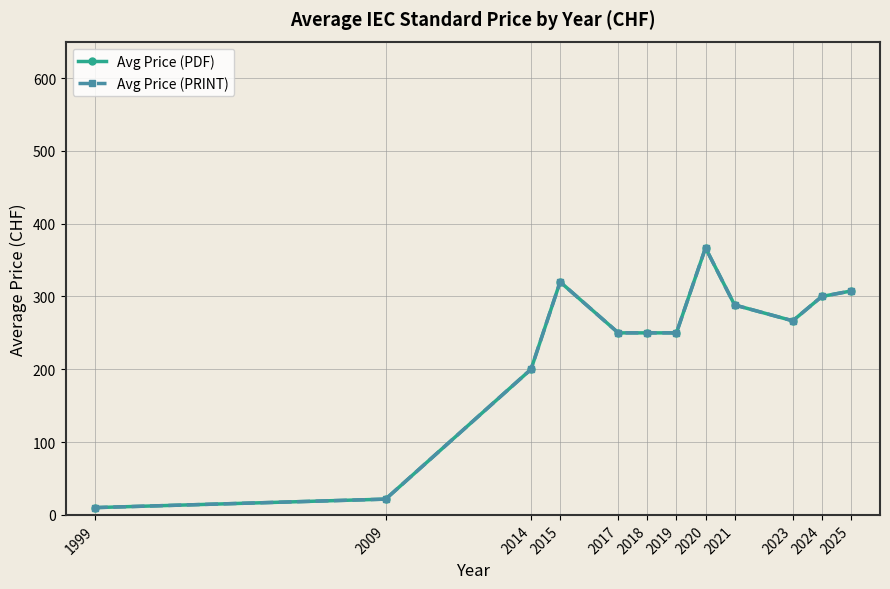

The value of Avg Price (PDF) at 2021 is 288.3. True or false?

True